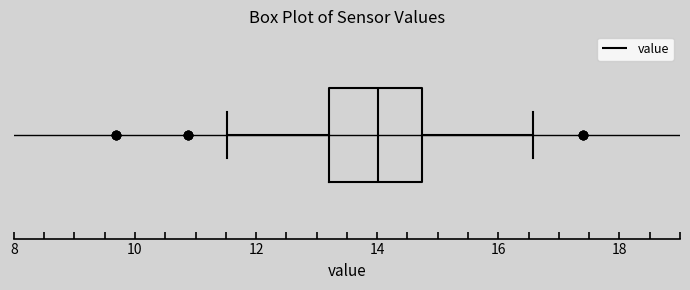

Read this box plot against the x-axis: the position of the median line, the range covered by the box, and the ends of both whiskers. The values are not printed on the chart, so give them approximately, as read against the axis.

median 14.0, box 13.2 to 14.8, whiskers 11.6 to 16.6